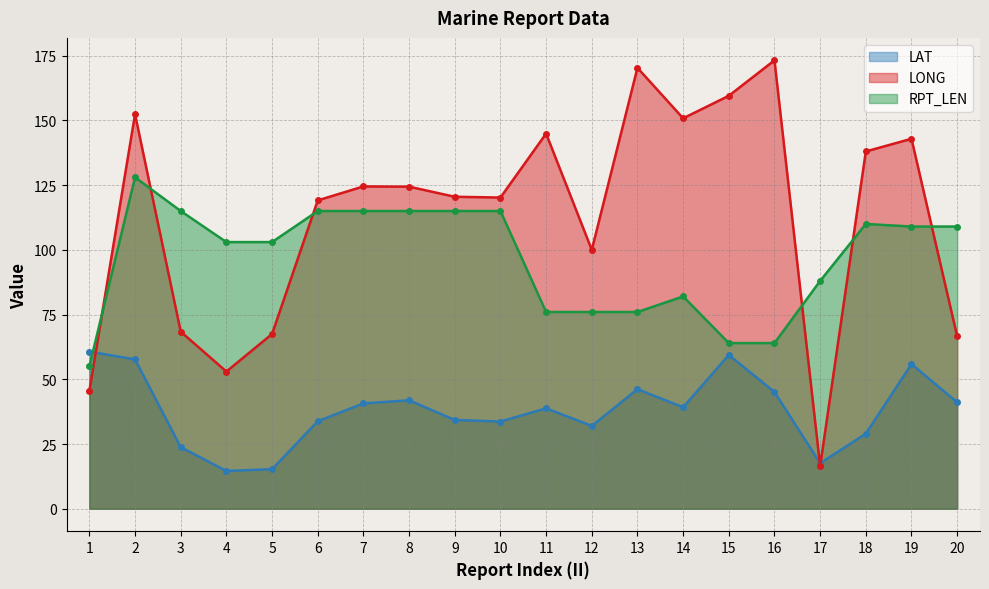

Is it true that LAT equals 14.6 at 4?

True